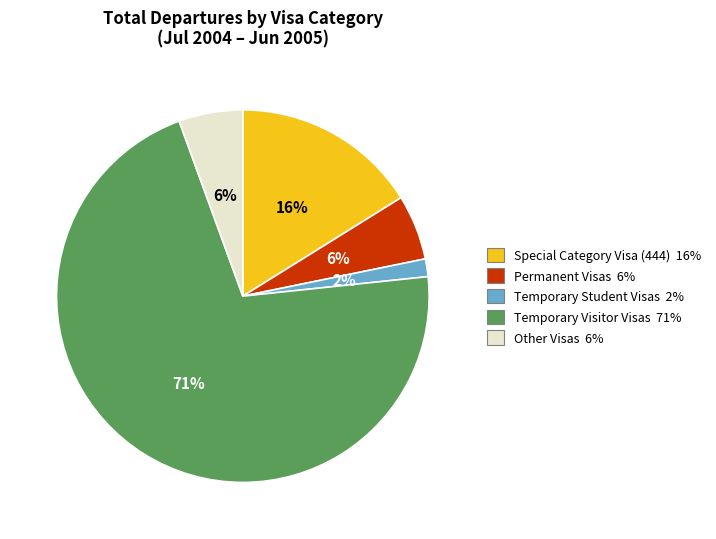

The Temporary Student Visas 2% slice represents 2% of the pie. True or false?

True